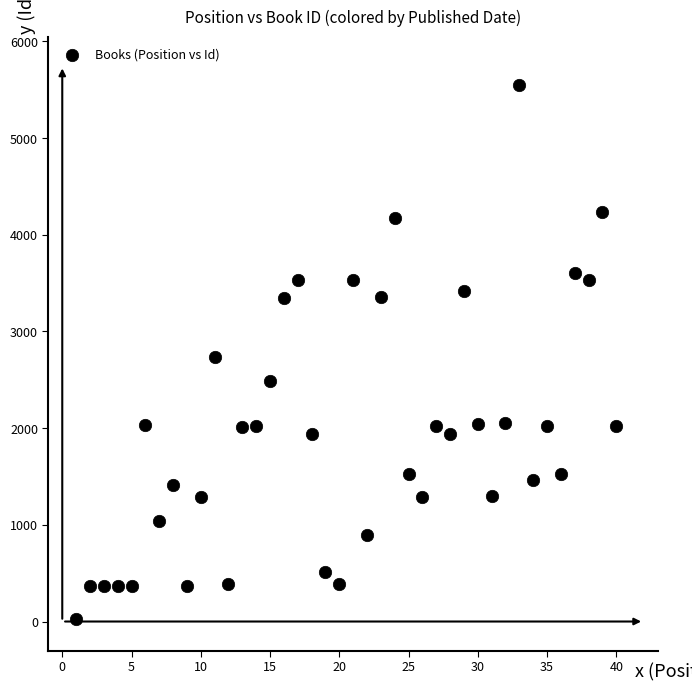

What is the range of X values (max minus min)?

39